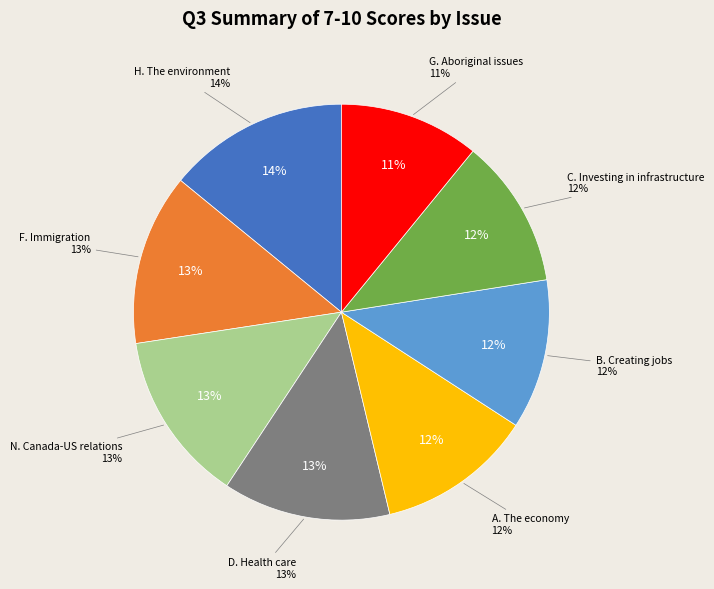

Between A. The economy and F. Immigration, which is larger?

F. Immigration